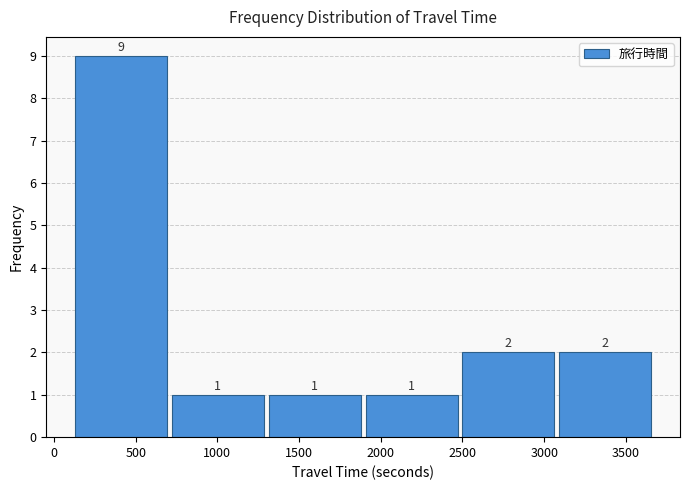

Reading left to right, list every bar in this chart as the range it spans on the x-axis followed by its height. The bar edges are not printed on the chart, so give them approximately, as read against the axis.

100 to 700: 9
700 to 1300: 1
1300 to 1900: 1
1900 to 2500: 1
2500 to 3100: 2
3100 to 3650: 2